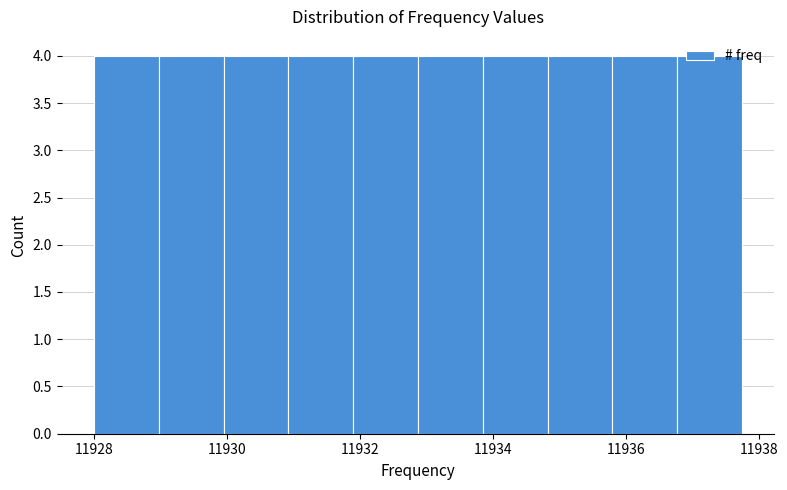

Reading left to right, transcribe this chart: for each bar, give the range it covers on the x-axis and its height. Neither the bar edges nor the heights are printed on the chart, so give them approximately, as read against the axes.

11928.0 to 11929.0: 4
11929.0 to 11930.0: 4
11930.0 to 11931.0: 4
11931.0 to 11932.0: 4
11932.0 to 11932.8: 4
11932.8 to 11933.8: 4
11933.8 to 11934.8: 4
11934.8 to 11935.8: 4
11935.8 to 11936.8: 4
11936.8 to 11937.8: 4